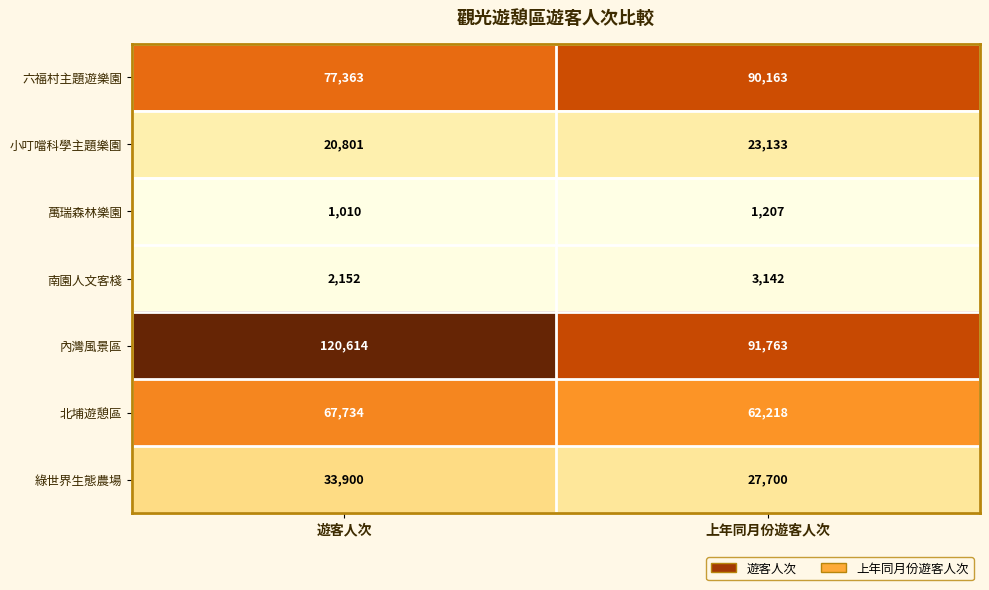

What is the sum of the 北埔遊憩區 values at 上年同月份遊客人次 and 遊客人次?

129952